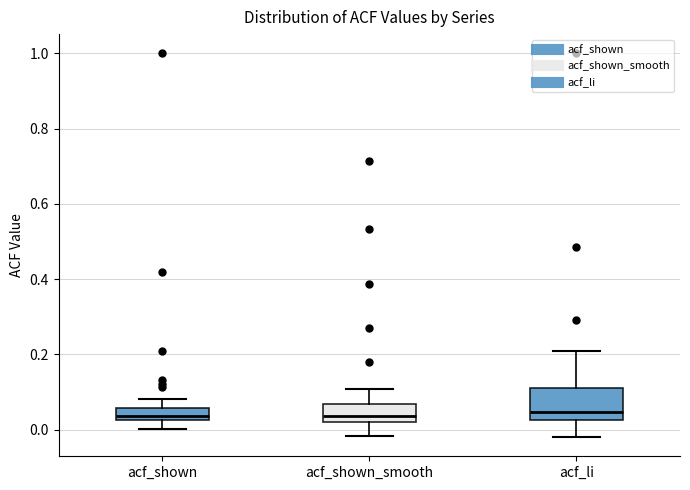

Which box is the tallest, from its lower edge to its upper edge?

acf_li